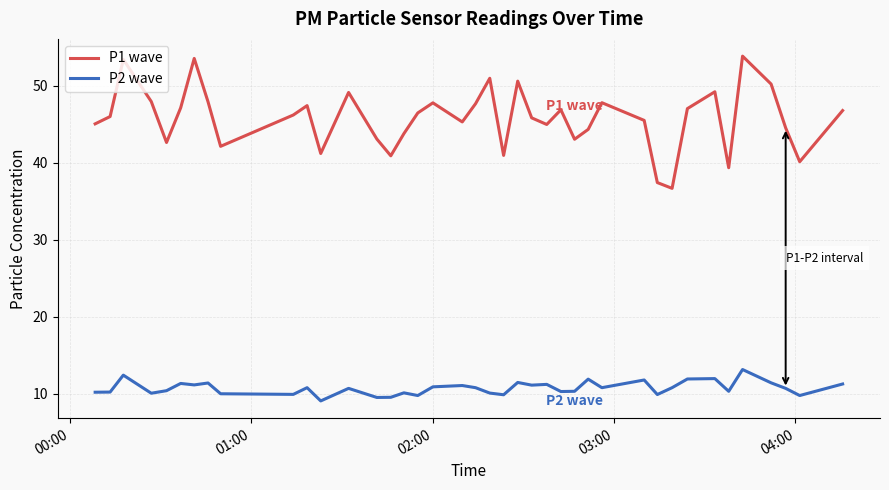

List the series in order of their peak value, lowest first.

P2 wave, P1 wave